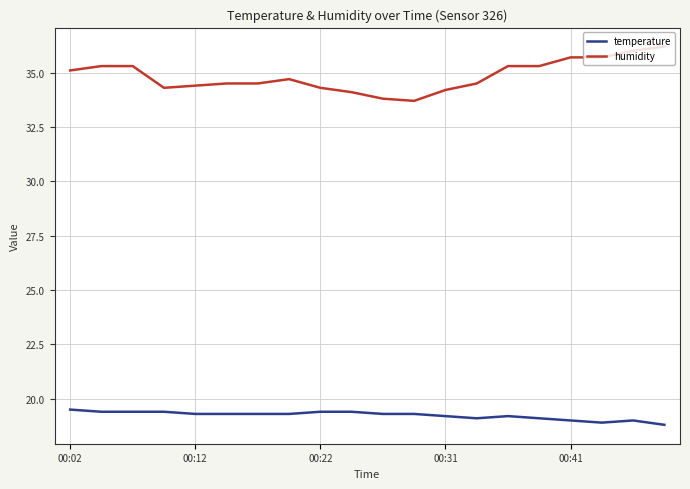

True or false: humidity and temperature intersect in this chart.

False